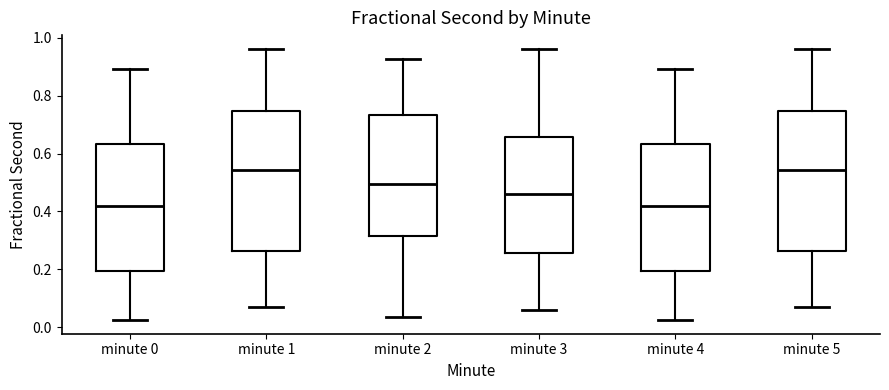

Reading left to right, transcribe this box plot: for each box, give where its median line is, the range the box spans, and where its two whiskers end, as read against the y-axis. The values are not printed on the chart, so give them approximately, as read against the axis.

minute 0: median 0.42, box 0.20 to 0.64, whiskers 0.02 to 0.90
minute 1: median 0.54, box 0.26 to 0.74, whiskers 0.06 to 0.96
minute 2: median 0.50, box 0.32 to 0.74, whiskers 0.04 to 0.92
minute 3: median 0.46, box 0.26 to 0.66, whiskers 0.06 to 0.96
minute 4: median 0.42, box 0.20 to 0.64, whiskers 0.02 to 0.90
minute 5: median 0.54, box 0.26 to 0.74, whiskers 0.06 to 0.96